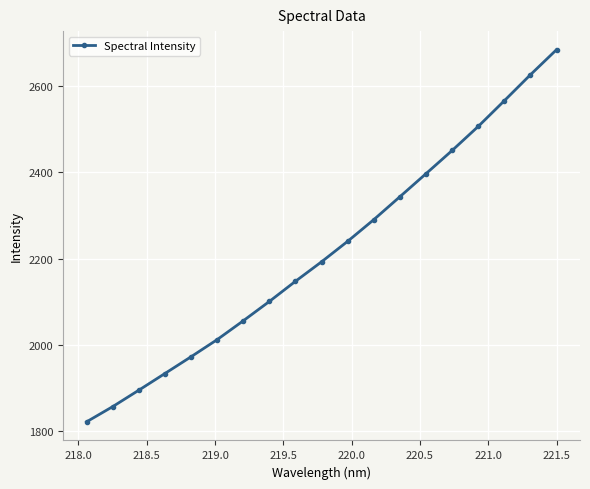

What is the average value?

2215.4